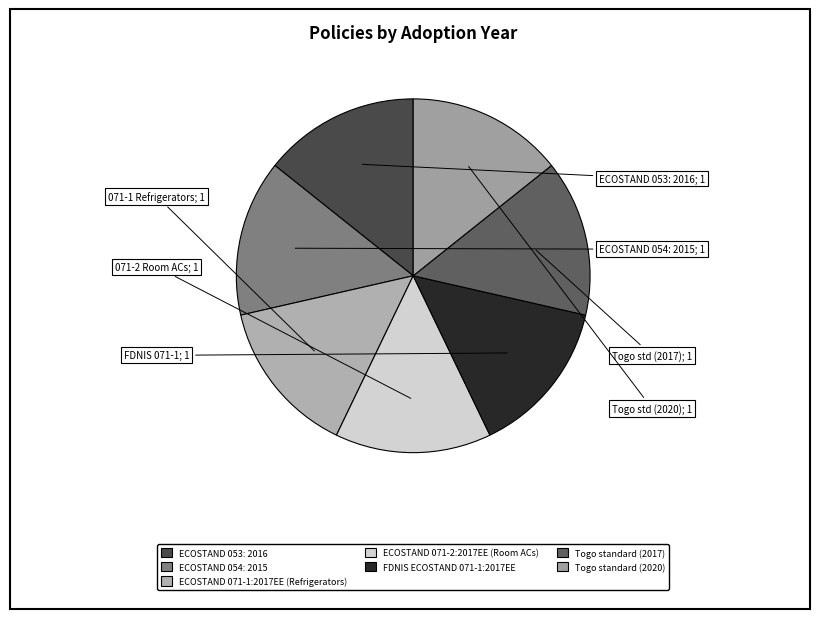

What is the ratio of the value at ECOSTAND 071-2:2017EE (Room ACs) to the value at Togo standard (2017)?

1.0